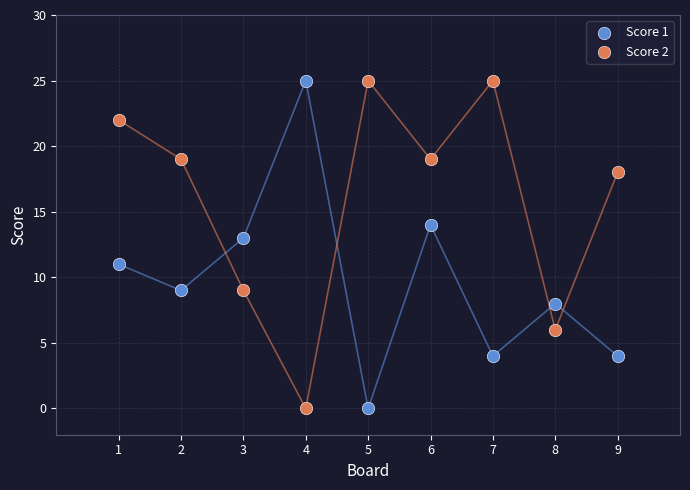

What is the X range (max minus min) for the scatter plot?

8